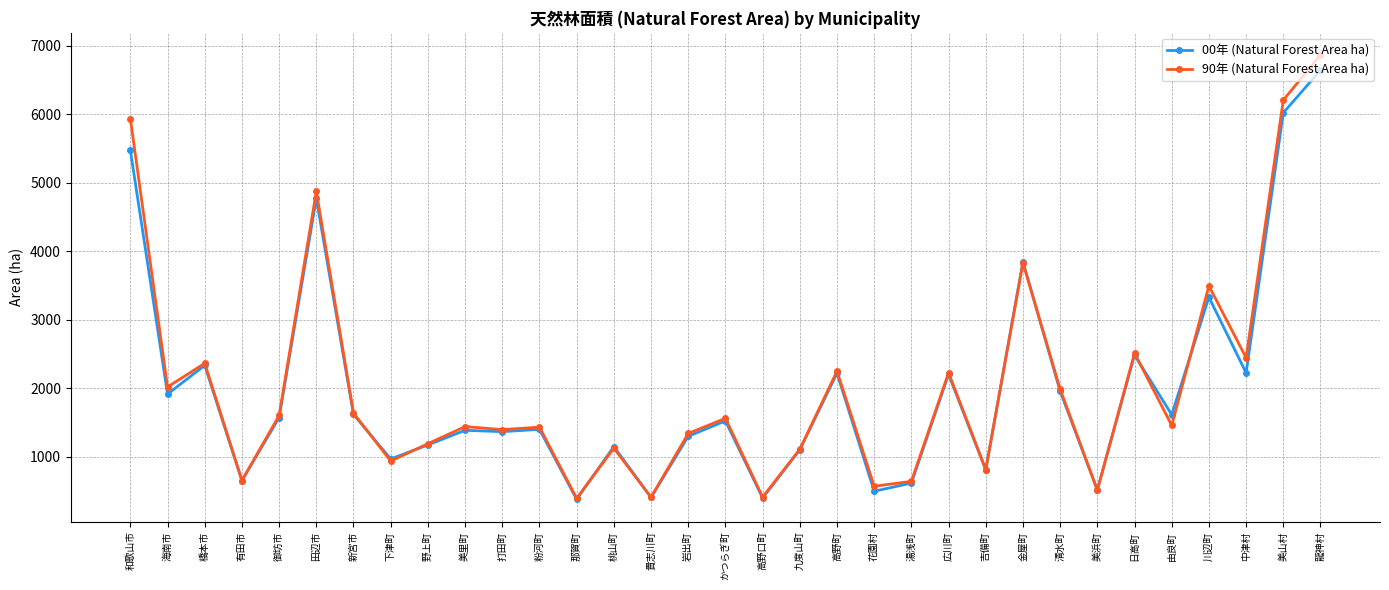

The value of 90年 (Natural Forest Area ha) at 美里町 is 1439. True or false?

True